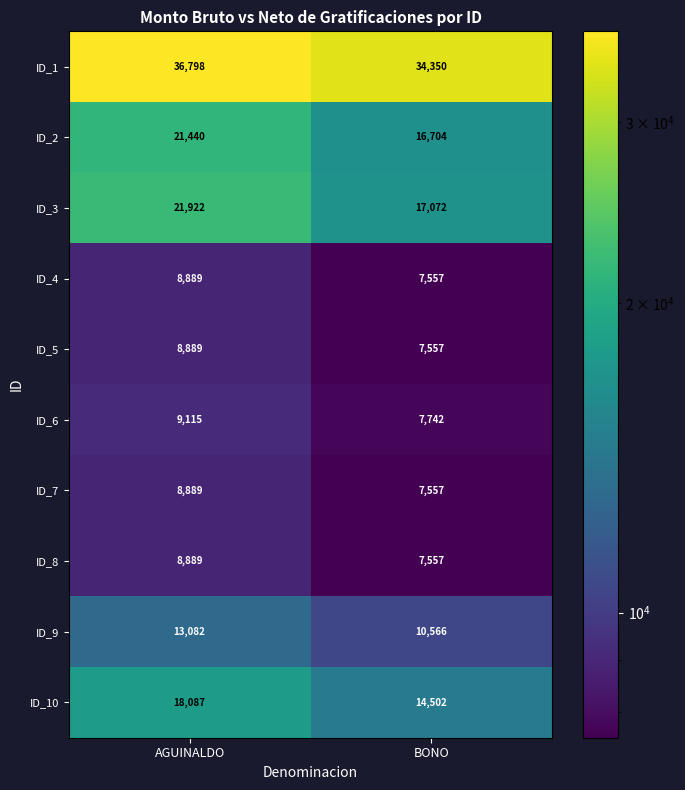

What is the difference between the highest and lowest values at AGUINALDO?

27909